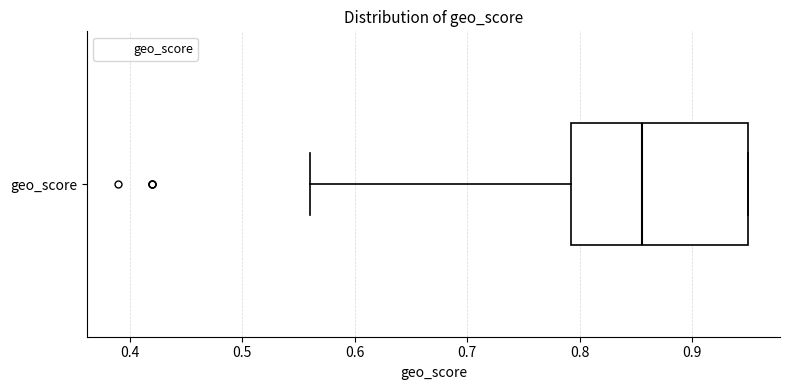

Transcribe this box plot: give where the median line is, the range the box spans, and where the two whiskers end, as read against the x-axis. The values are not printed on the chart, so give them approximately, as read against the axis.

median 0.86, box 0.79 to 0.95, whiskers 0.56 to 0.95